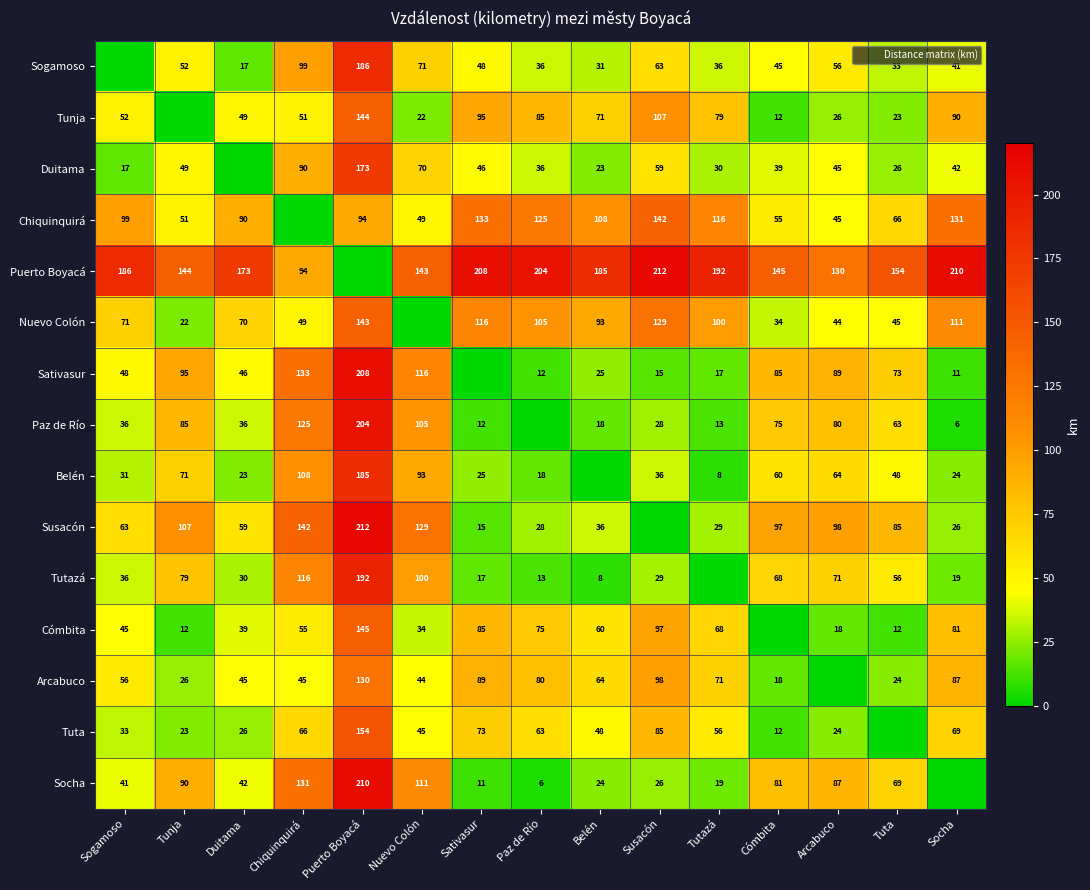

What is the maximum value shown in the chart?

212